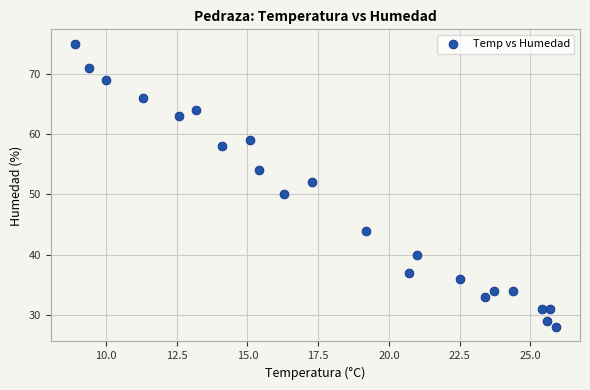

What is the range of Y values (max minus min)?

47